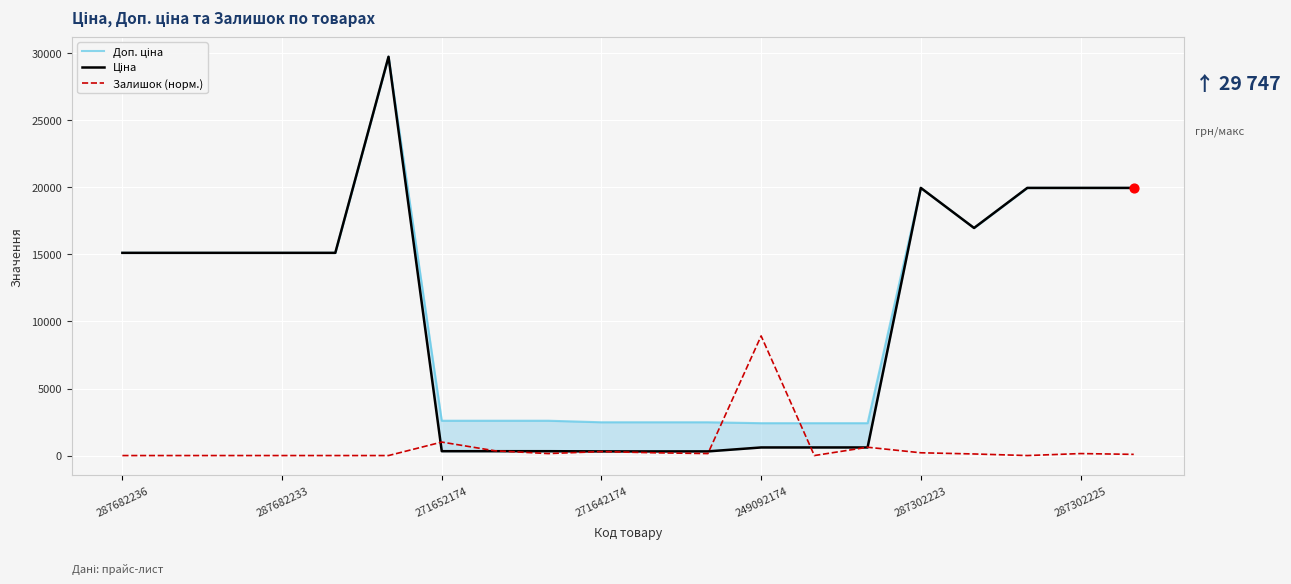

Which series has the largest total across all categories?

Доп. ціна